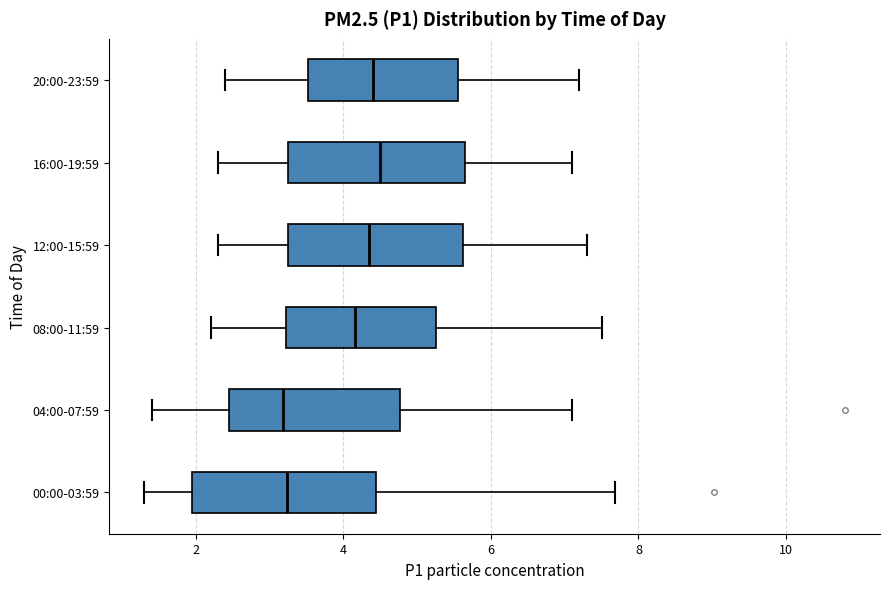

Where is the right edge of the box for 08:00-11:59 on the x-axis? The values are not printed on the chart, so give them approximately, as read against the axis.

5.2